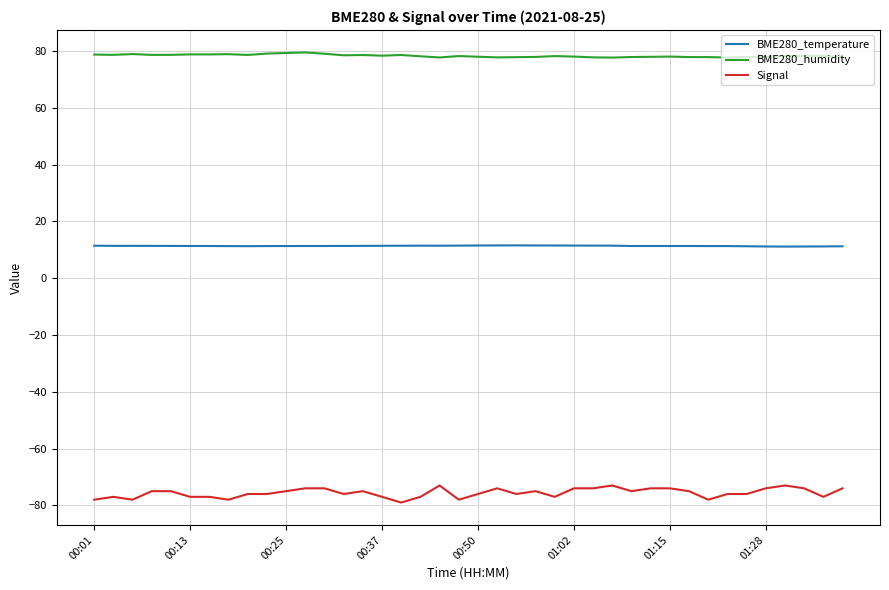

True or false: BME280_humidity and Signal cross at least once.

False